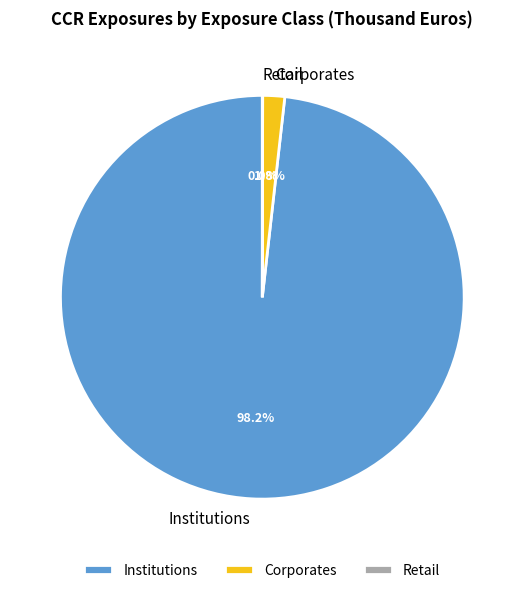

Which slice is the largest?

Institutions